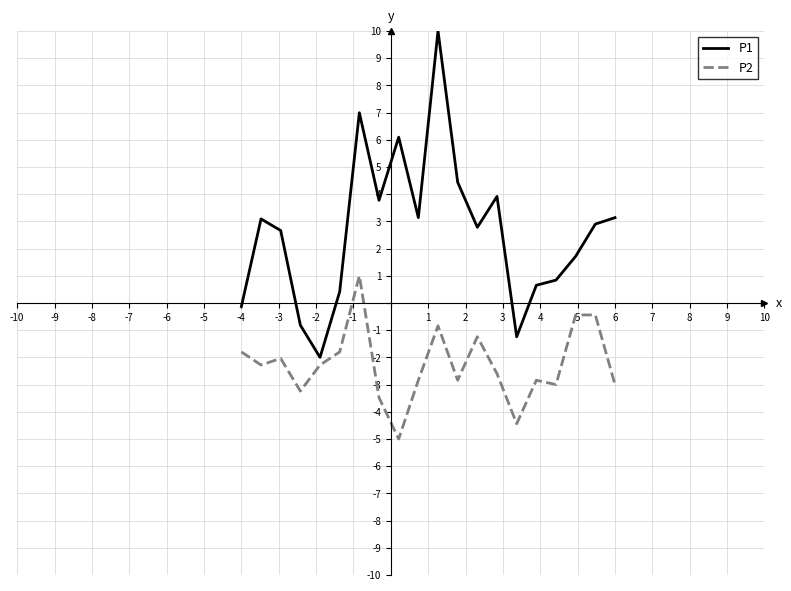

How many lines are shown in the chart?

2